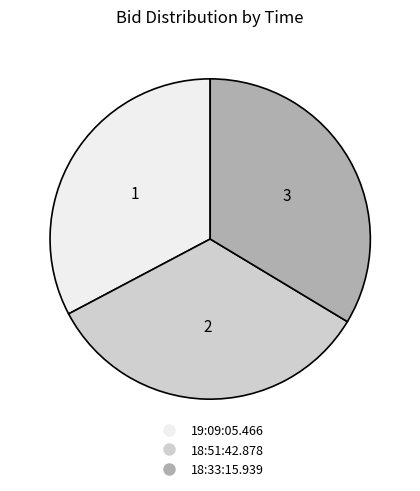

True or false: 18:51:42.878 accounts for 42% of the total.

False